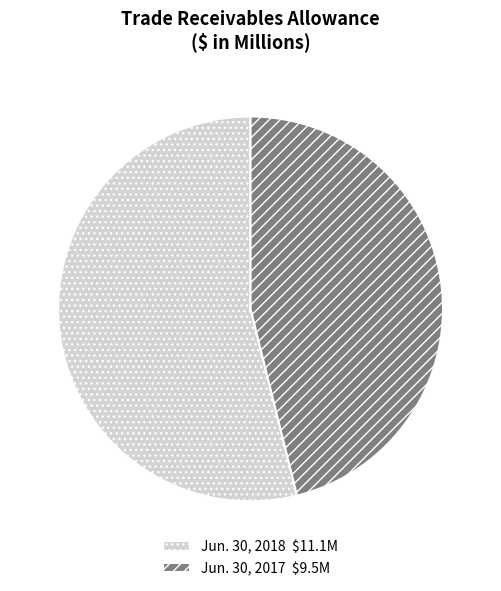

What is the largest slice in the pie chart?

Jun. 30, 2018